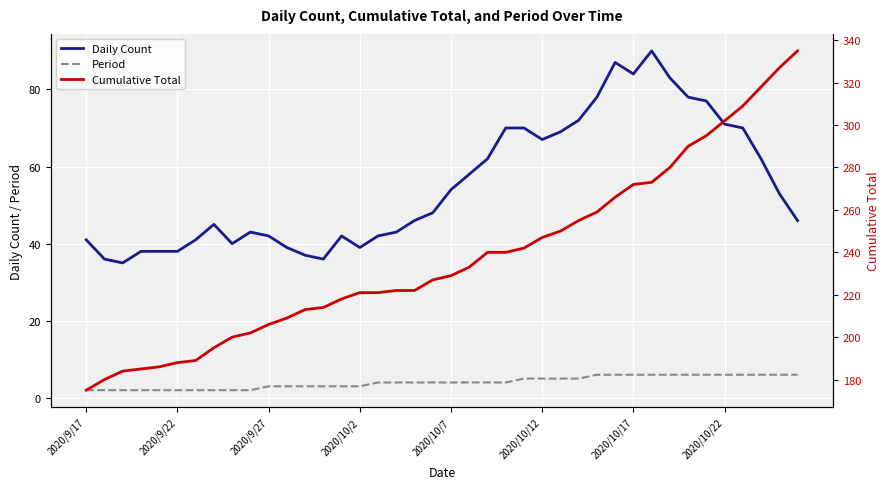

True or false: Period and Daily Count cross at least once.

False